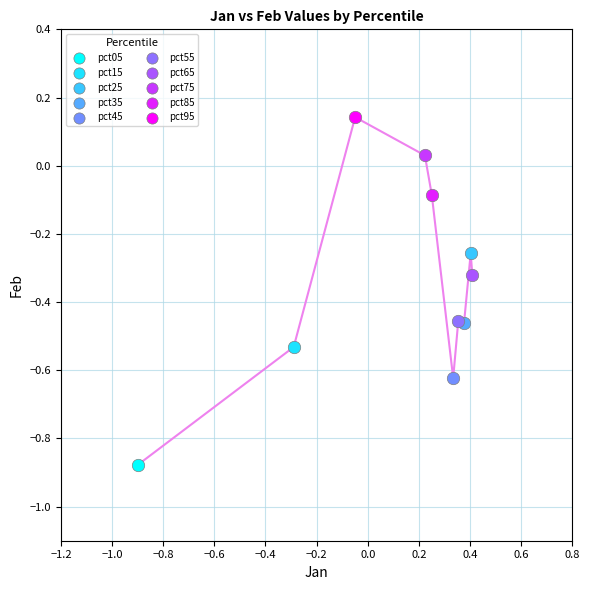

Which series contains the highest Y value?

pct95